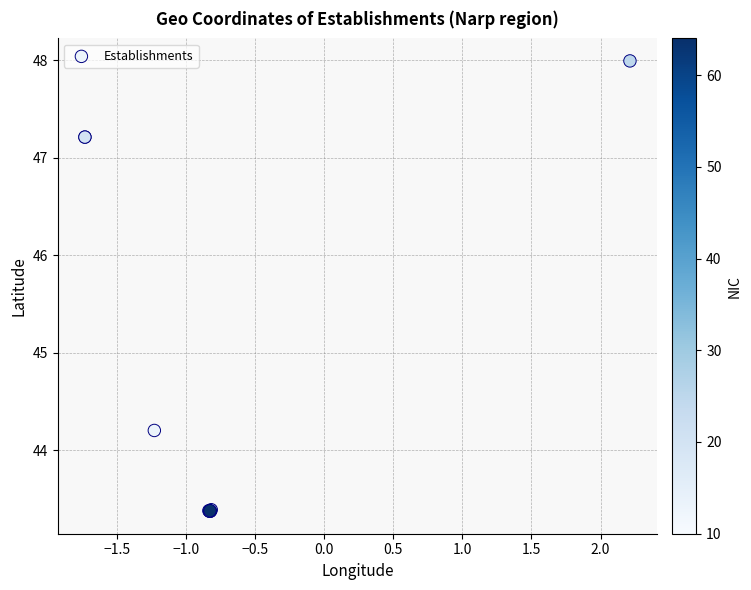

What Y value in the scatter plot is closest to 45?

44.2